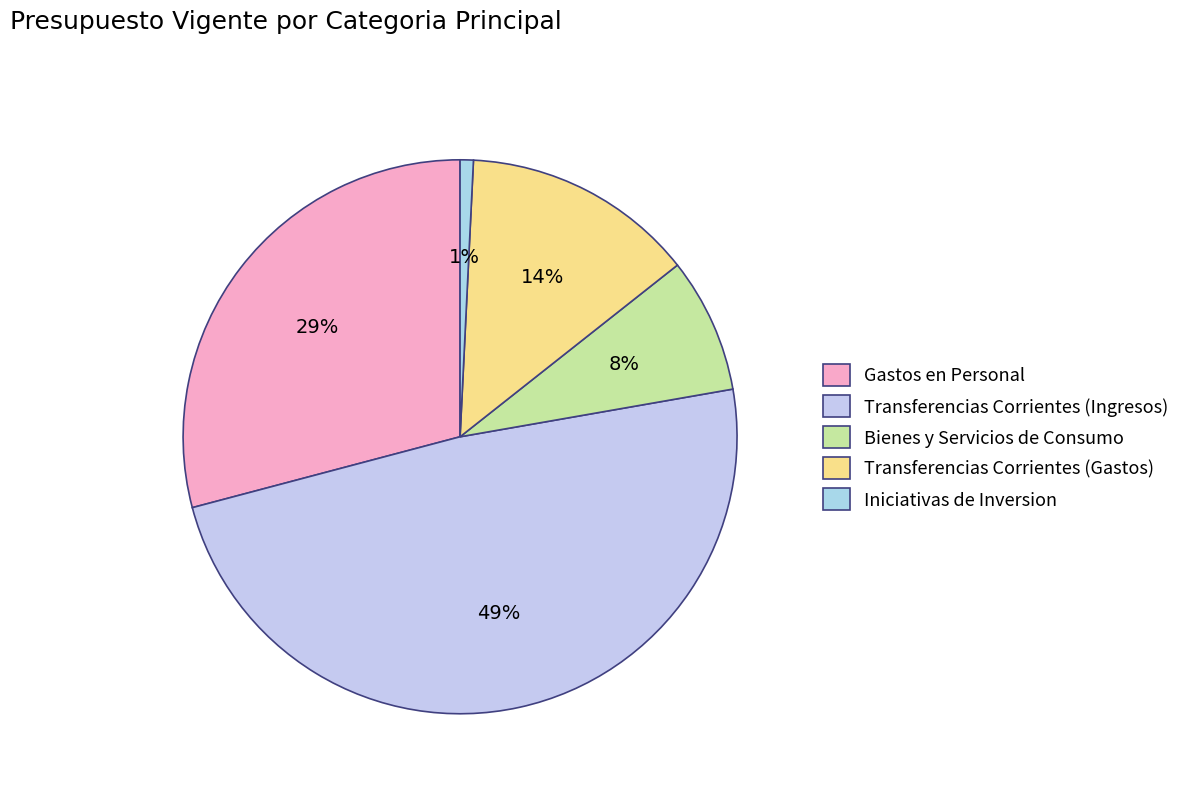

Is there a majority slice in this chart?

No